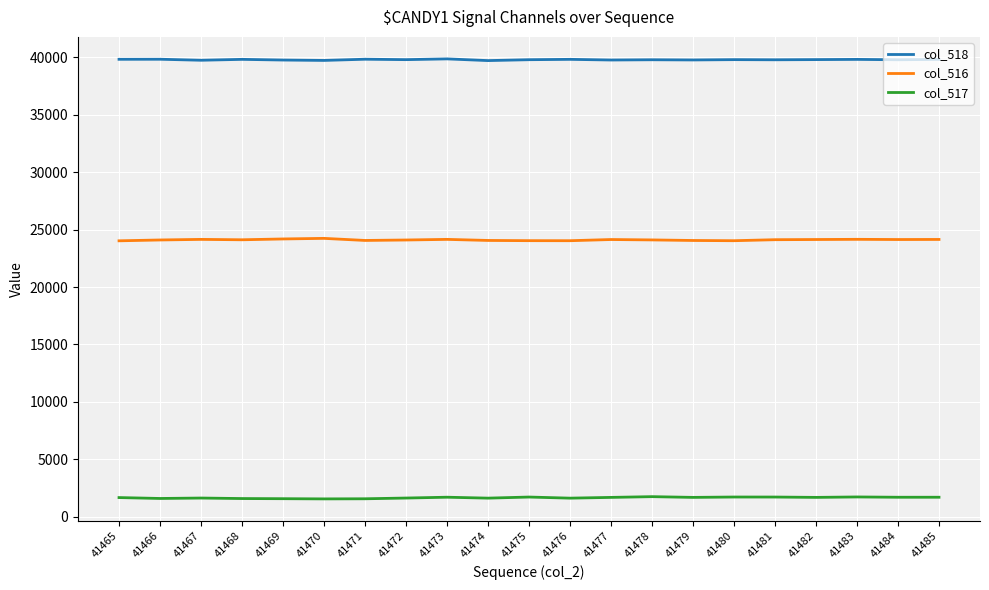

True or false: col_518 has a value of 39800 at 41481.

True